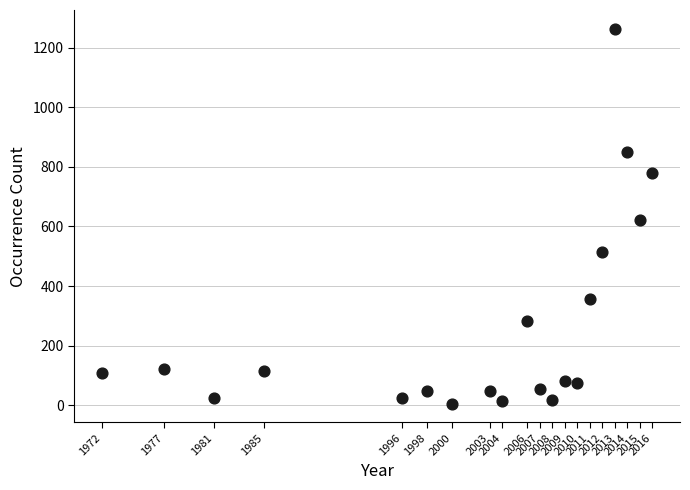

What is the range of Y values (max minus min)?

1259